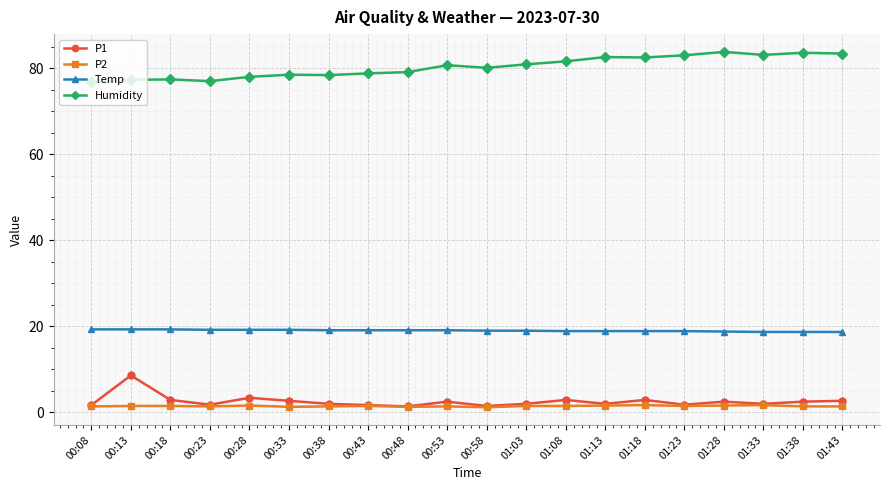

Is it true that P1 equals 3.4 at 00:28?

True